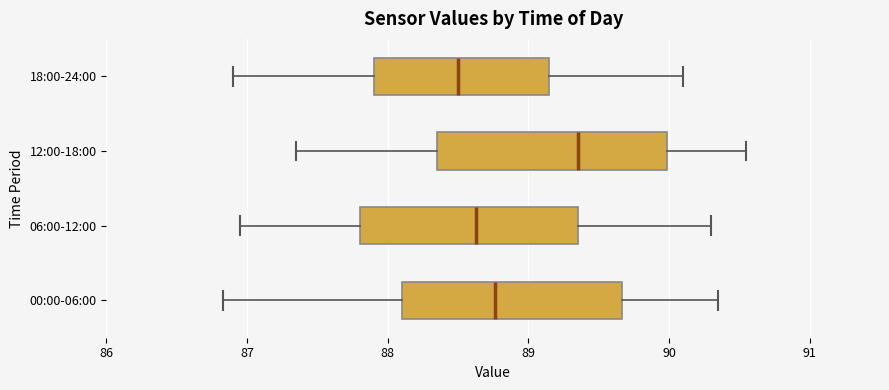

Which box's median line is the furthest to the right?

12:00-18:00